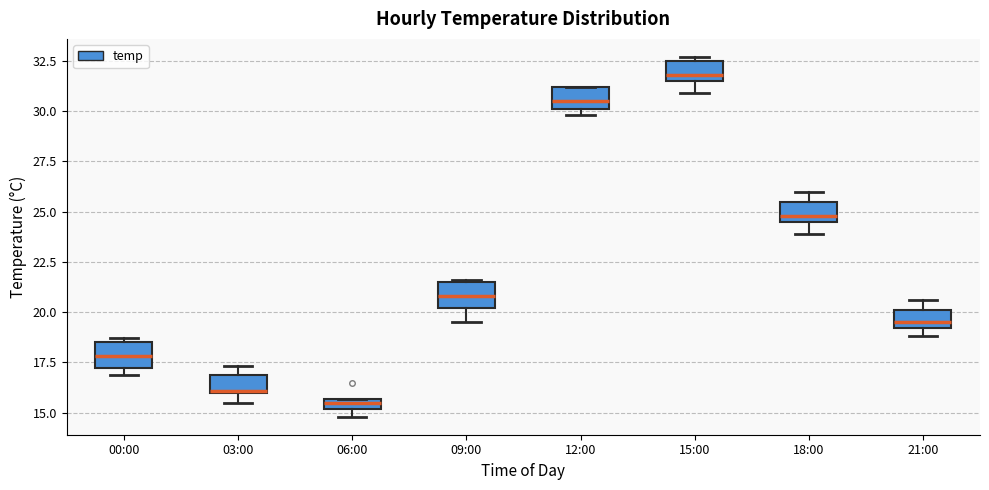

Which box's median line is the lowest?

06:00